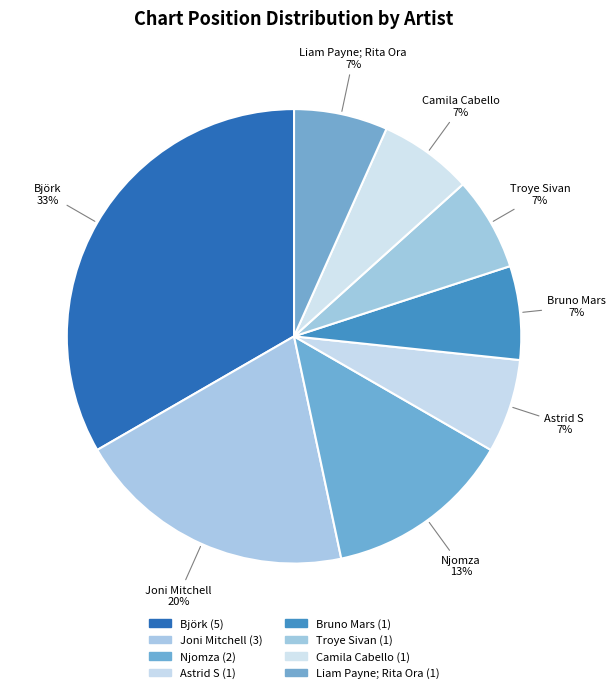

What percentage do Bruno Mars and Camila Cabello together represent?

13.3%